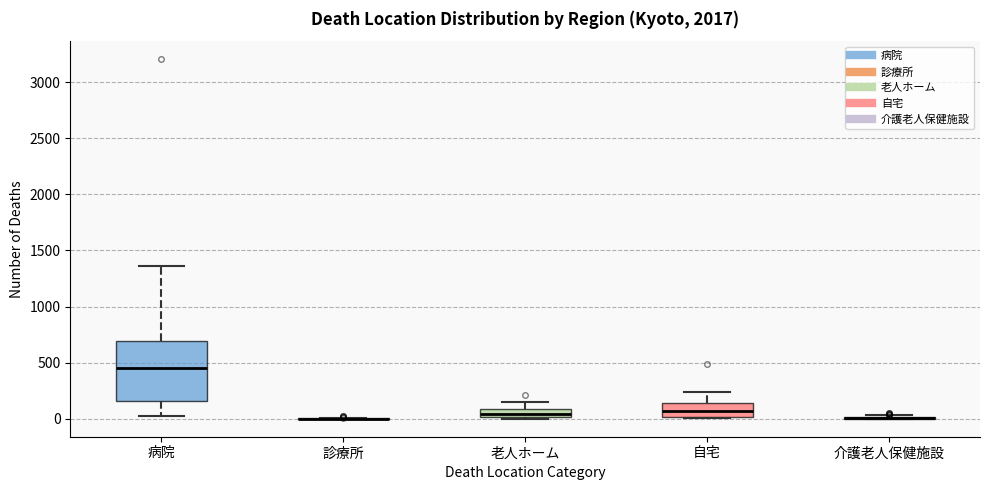

Which box is the tallest, from its lower edge to its upper edge?

病院